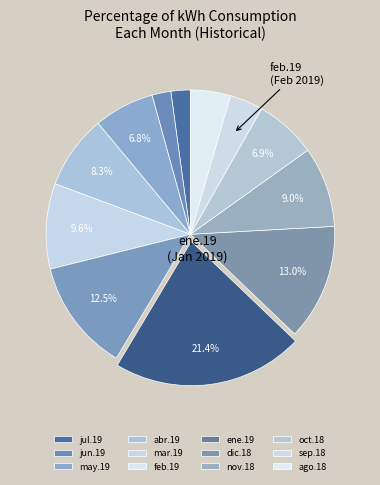

Is it true that dic.18 is 13% of the pie?

True